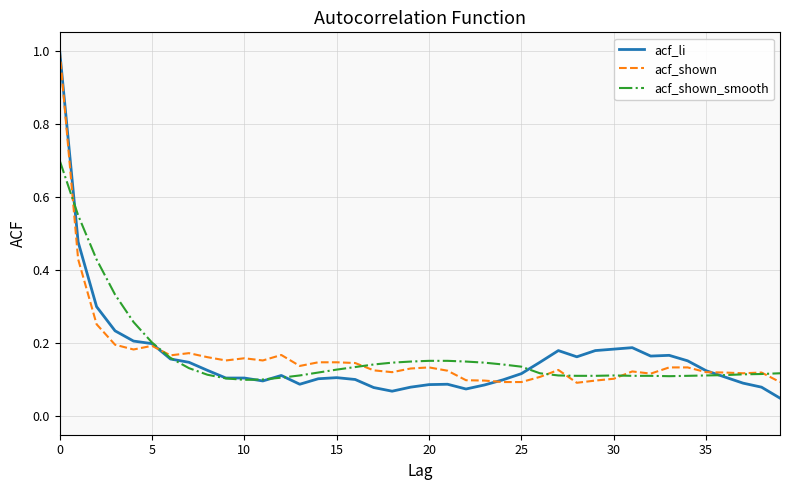

Which series has the largest range (max minus min)?

acf_li